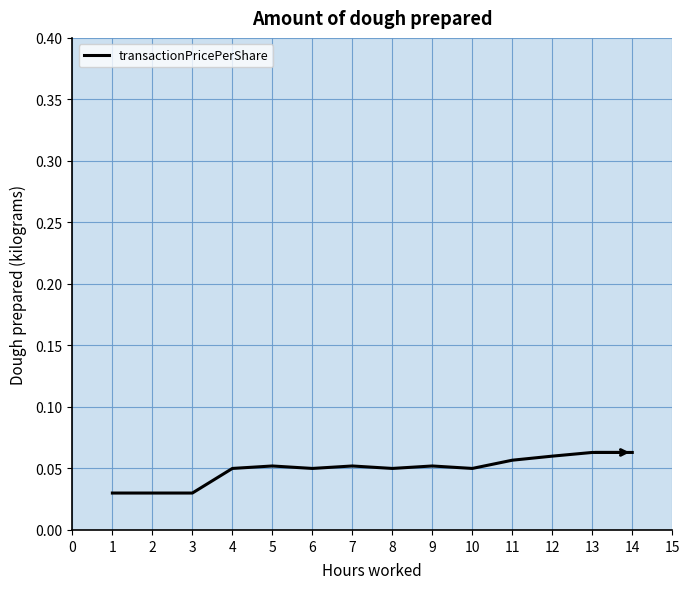

Which has a higher value, 5 or 14?

14